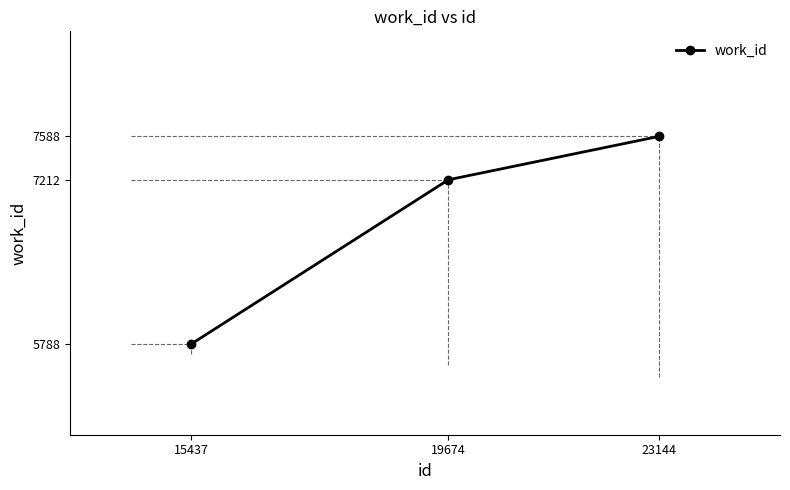

The value at 23144 is 4021. True or false?

False